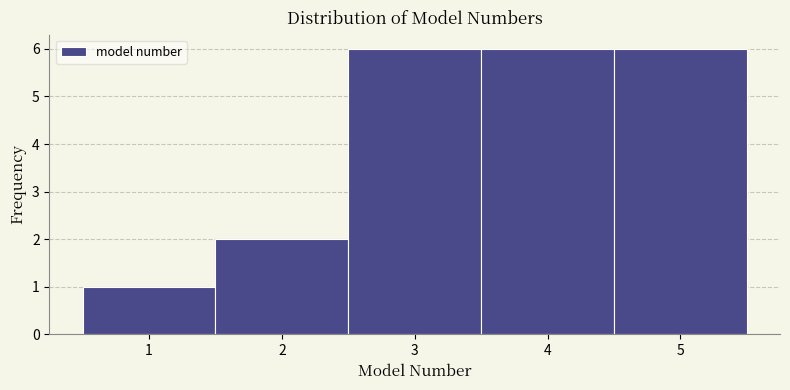

Reading left to right, transcribe this chart: for each bar, give the range it covers on the x-axis and its height. The values are not printed on the chart, so give them approximately, as read against the axis.

0.5 to 1.5: 1
1.5 to 2.5: 2
2.5 to 3.5: 6
3.5 to 4.5: 6
4.5 to 5.5: 6